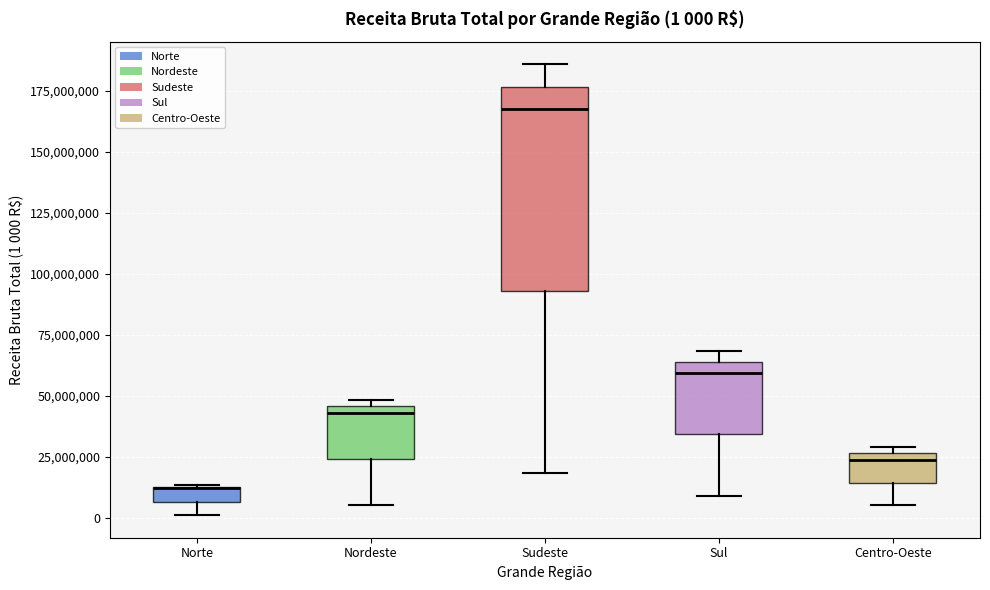

Which box is the tallest, from its lower edge to its upper edge?

Sudeste